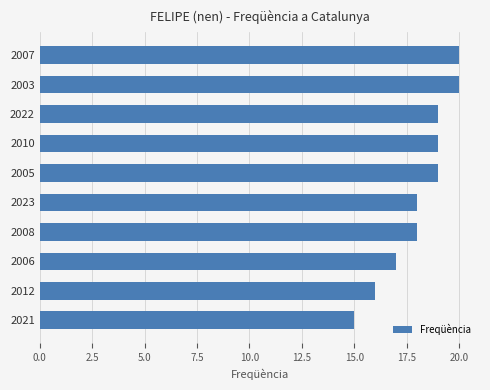

How many values are below 19?

5